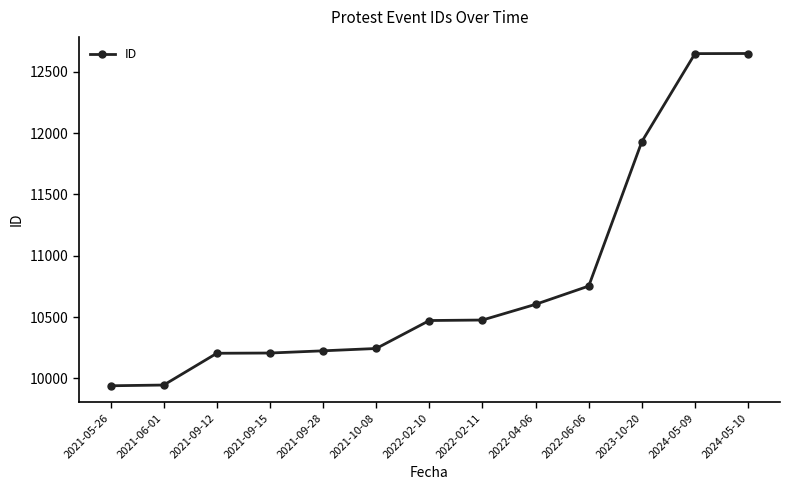

What is the difference between the values at 2021-06-01 and 2021-10-08?

298